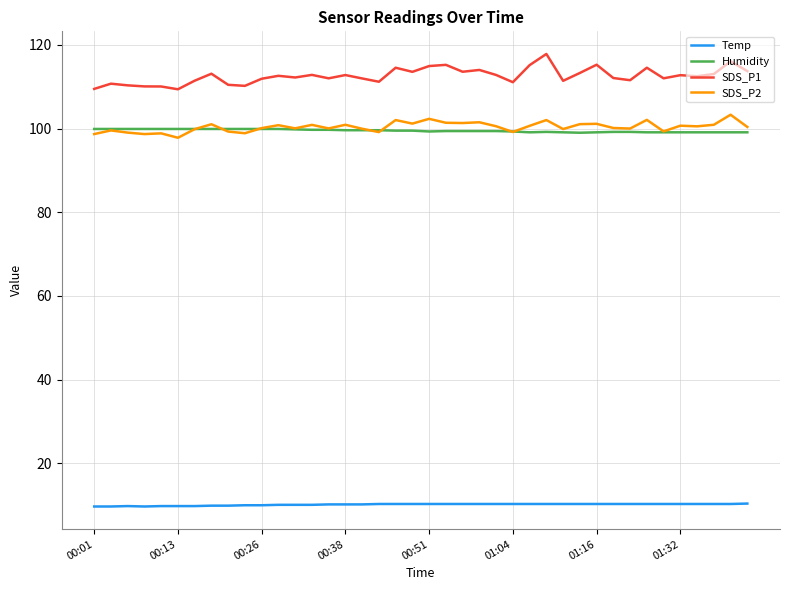

What are all the series names shown in the legend?

Temp, Humidity, SDS_P1, SDS_P2